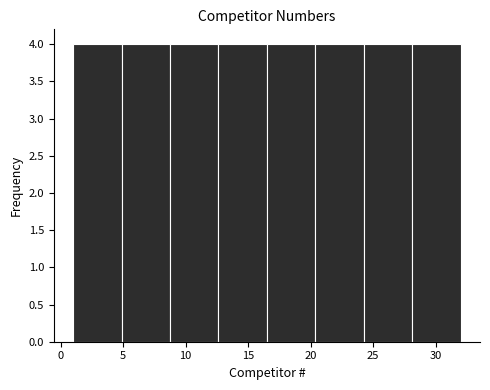

How tall is the bar that spans 20.5 to 24.5 on the x-axis? Neither the bar edges nor the heights are printed on the chart, so give them approximately, as read against the axes.

4